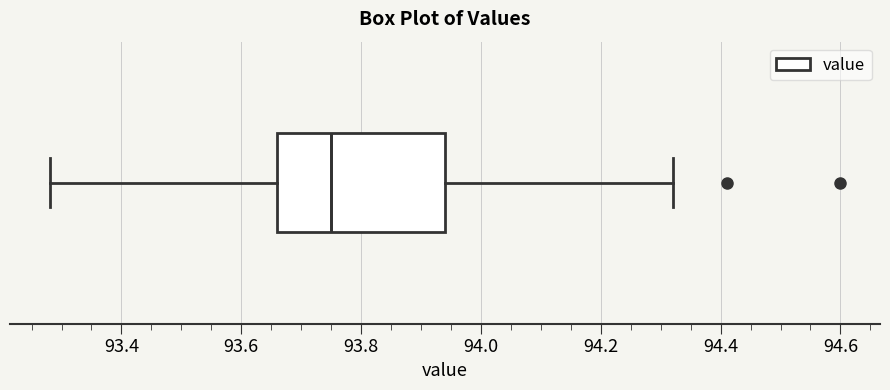

Transcribe this box plot: give where the median line is, the range the box spans, and where the two whiskers end, as read against the x-axis. The values are not printed on the chart, so give them approximately, as read against the axis.

median 93.76, box 93.66 to 93.94, whiskers 93.28 to 94.32